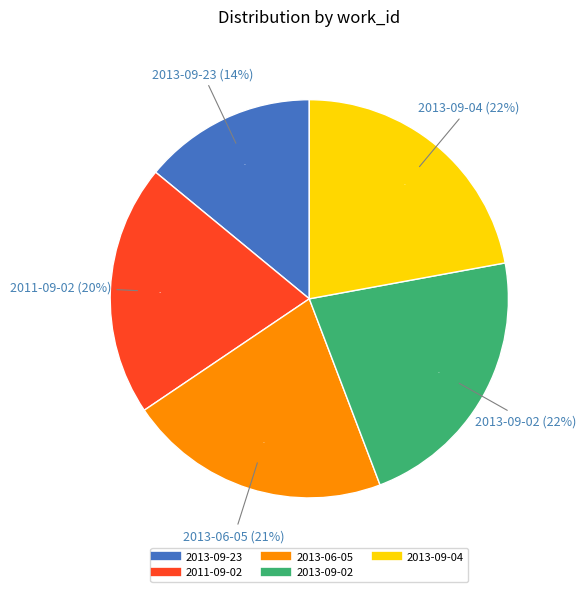

What percentage is the 2013-09-23 slice, to the nearest percent?

14%